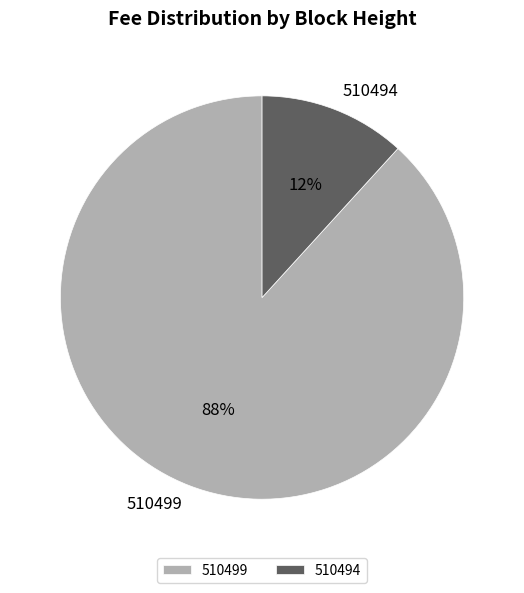

Is there any slice that represents more than half of the pie?

Yes